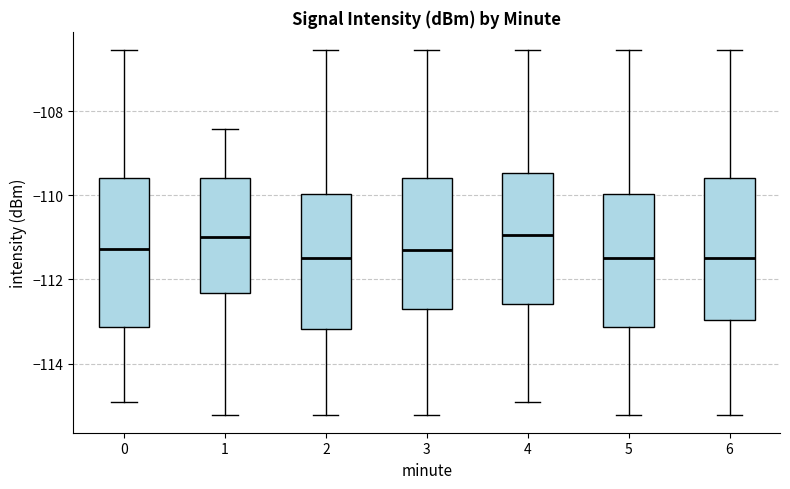

Where does the lower whisker of the box at x = 2 end on the y-axis? The values are not printed on the chart, so give them approximately, as read against the axis.

-115.2